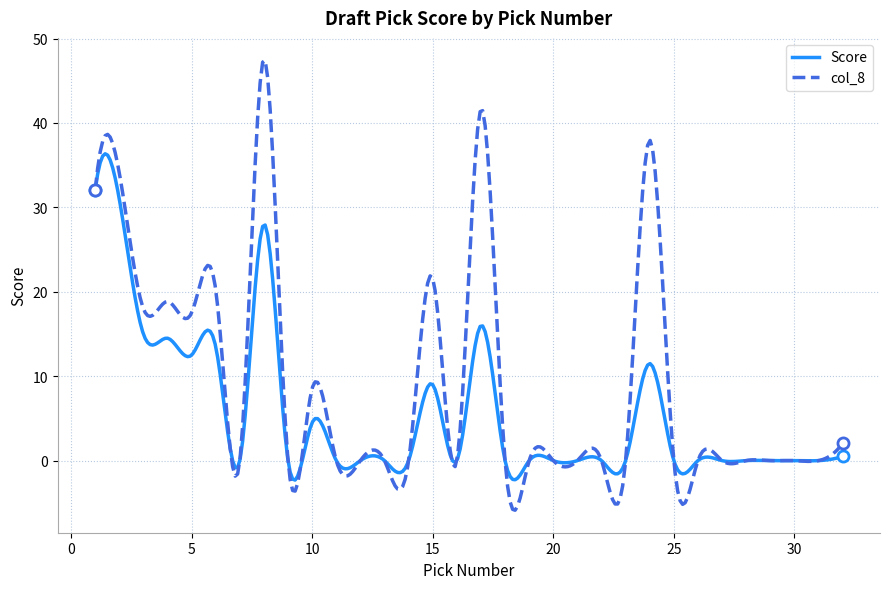

Rank the series by their maximum value, from lowest to highest.

Score, col_8